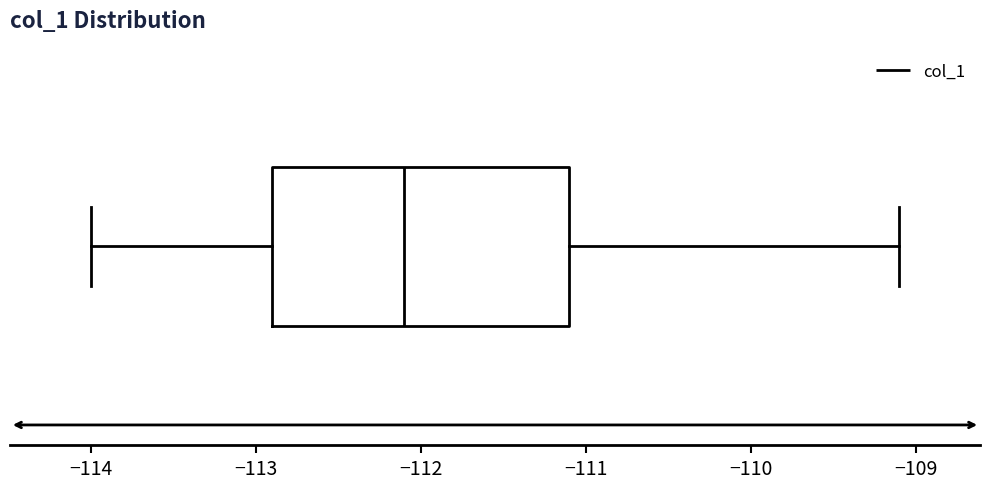

Read this box plot against the x-axis: the position of the median line, the range covered by the box, and the ends of both whiskers. The values are not printed on the chart, so give them approximately, as read against the axis.

median -112.1, box -112.9 to -111.1, whiskers -114.0 to -109.1